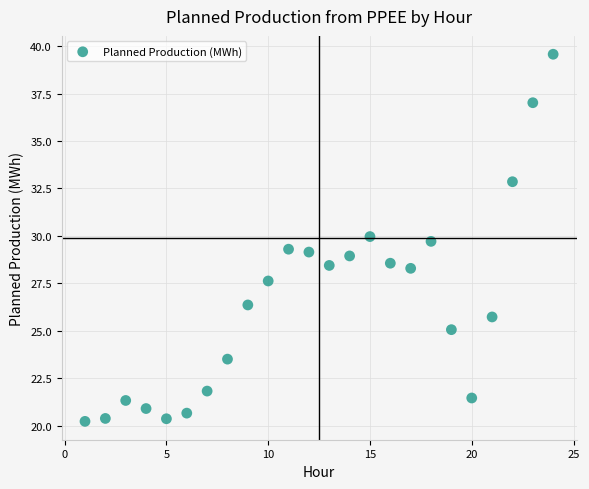

What is the range of X values (max minus min)?

23.0